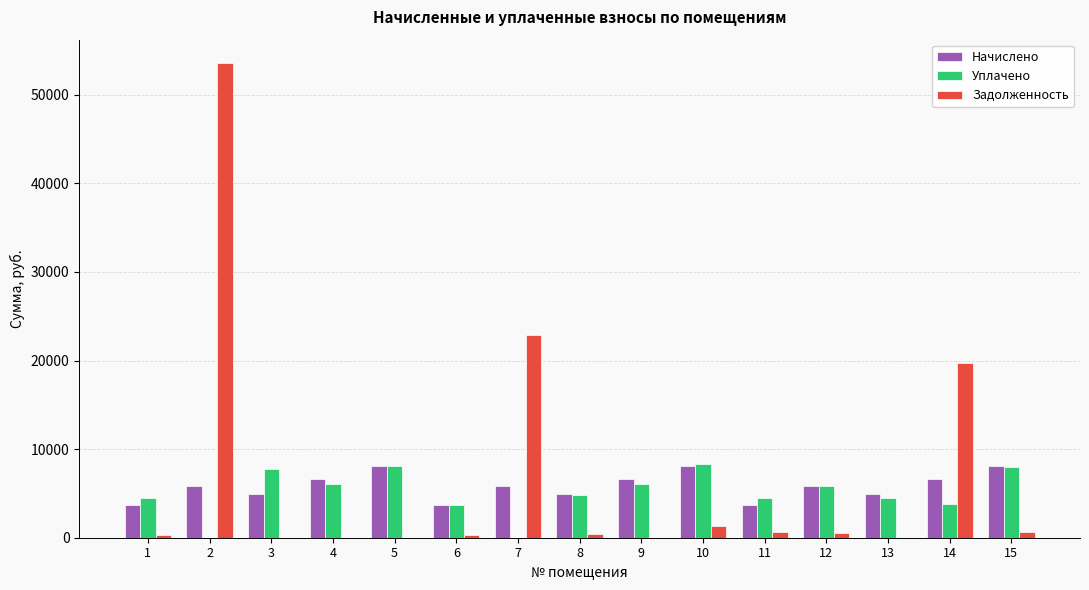

What is the total value across all series at 3?

12664.7